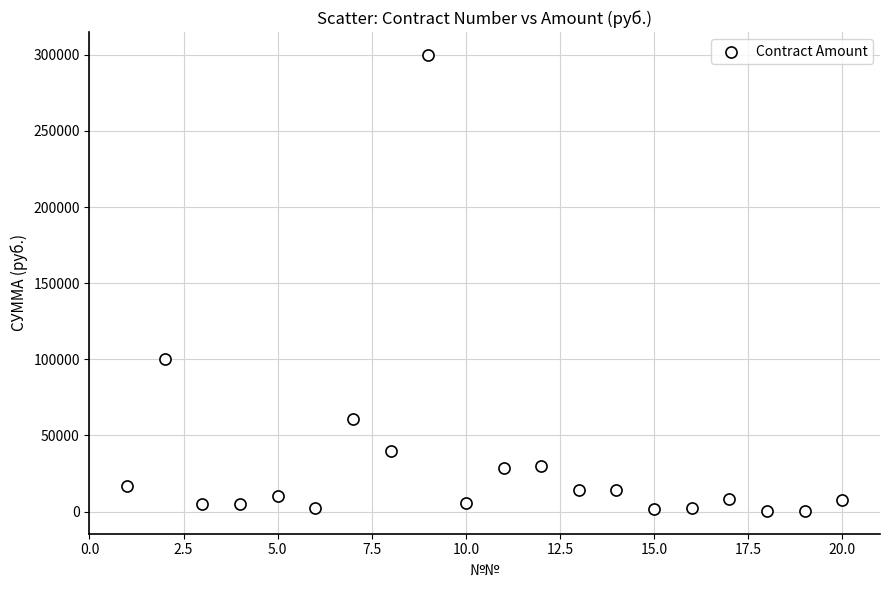

What Y value in the scatter plot is closest to 150217?

100000.0